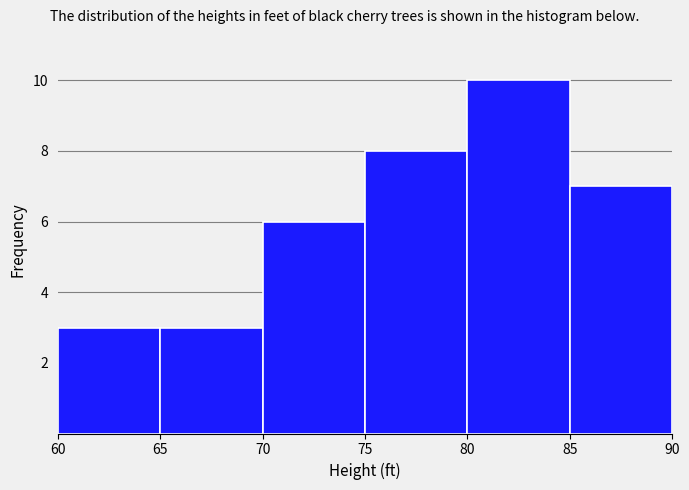

Reading left to right, list every bar in this chart as the range it spans on the x-axis followed by its height. The values are not printed on the chart, so give them approximately, as read against the axis.

60 to 65: 3
65 to 70: 3
70 to 75: 6
75 to 80: 8
80 to 85: 10
85 to 90: 7